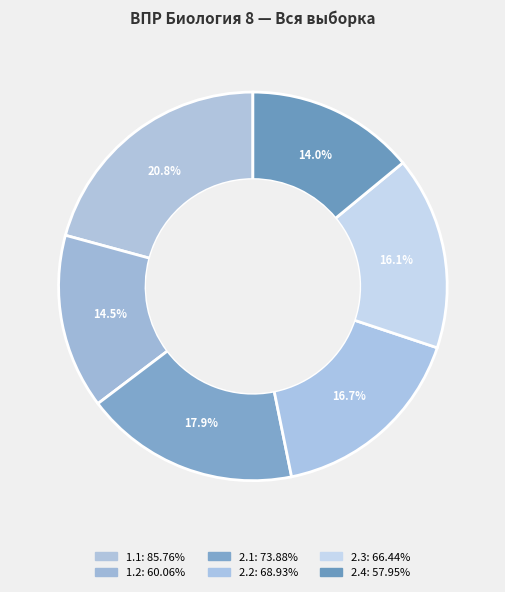

True or false: 2.3 accounts for 29% of the total.

False